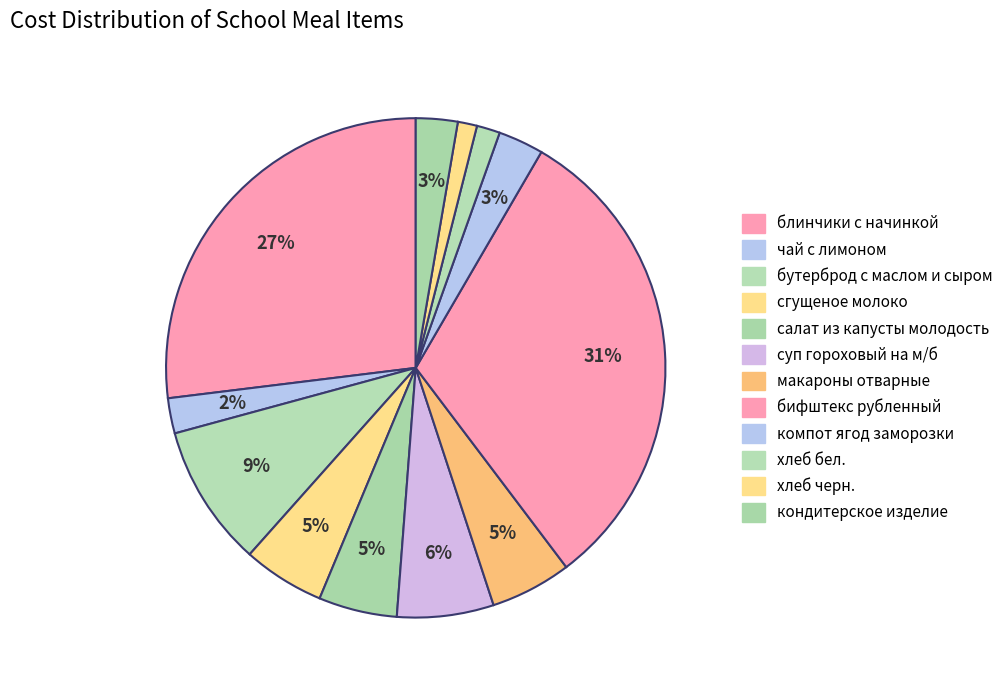

Which category has the smallest portion of the pie?

хлеб черн.